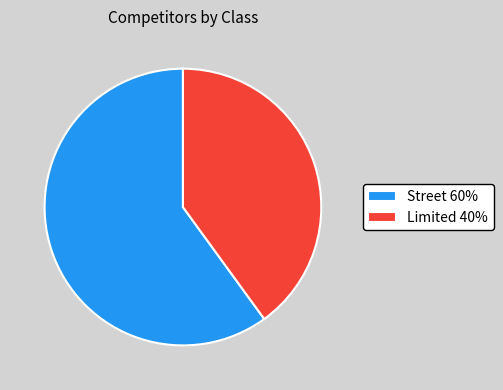

Do Limited and Street together represent more than half of the pie?

Yes